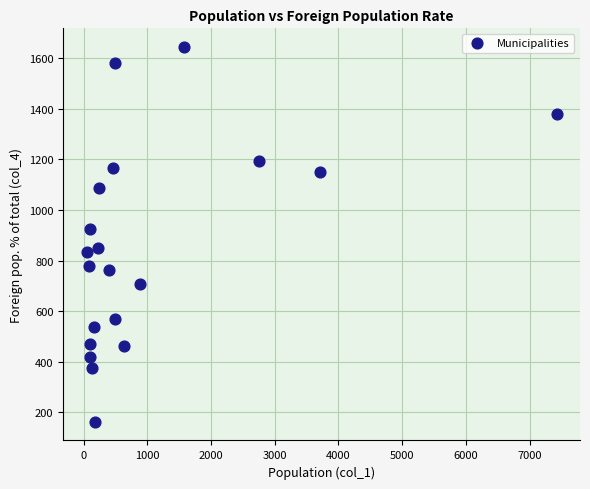

What is the range of X values (max minus min)?

7375